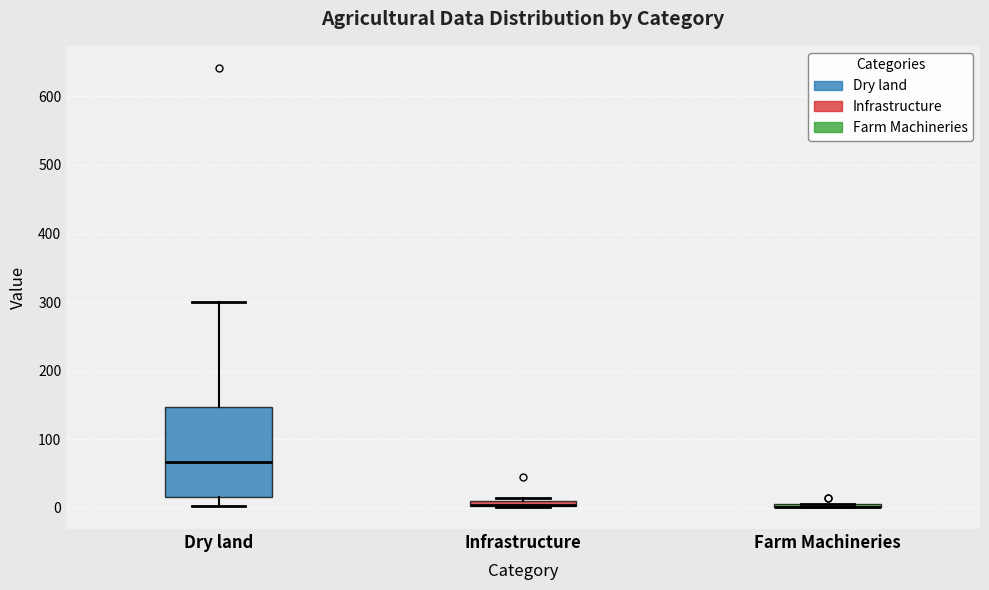

Where is the upper edge of the box for Infrastructure on the y-axis? The values are not printed on the chart, so give them approximately, as read against the axis.

10